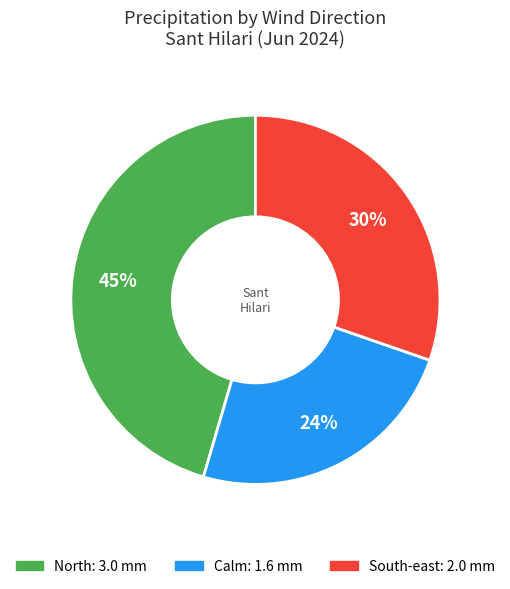

To the nearest percent, what is the difference between the largest and smallest slice percentages?

21%